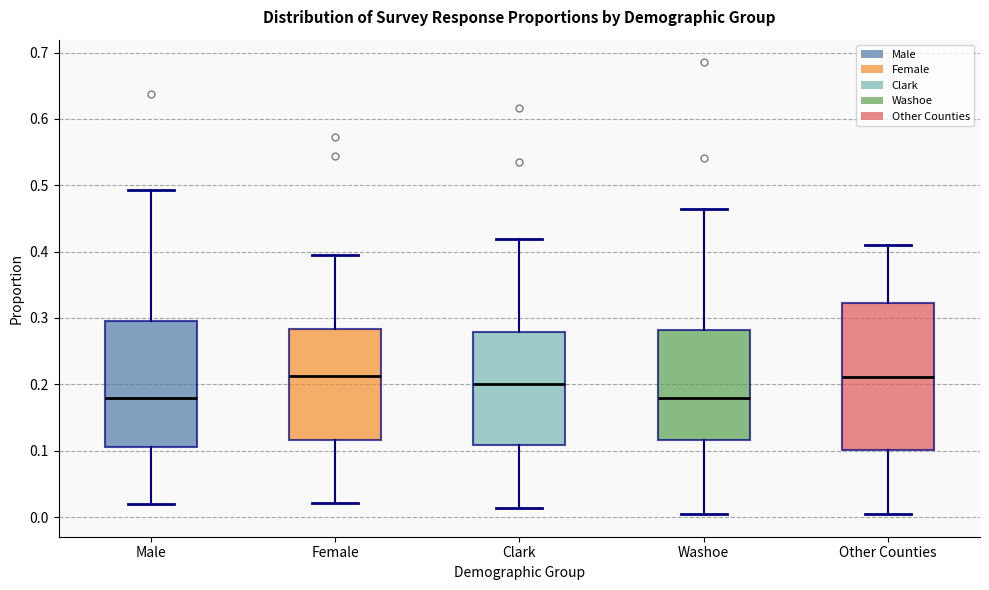

Where is the lower edge of the box for Male on the y-axis? The values are not printed on the chart, so give them approximately, as read against the axis.

0.11